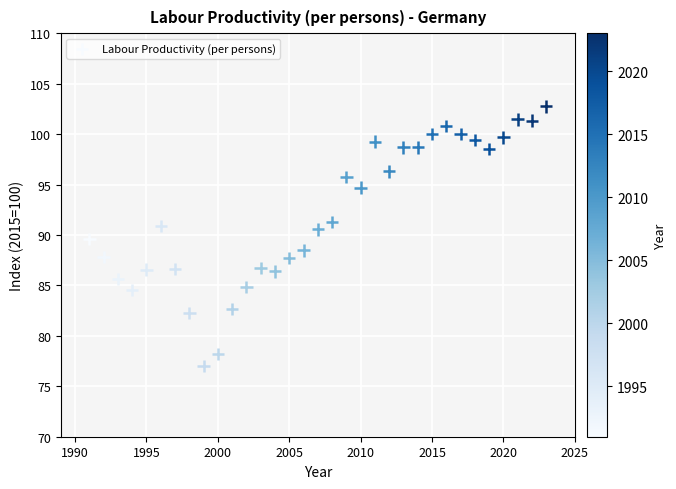

What is the range of Y values (max minus min)?

25.7